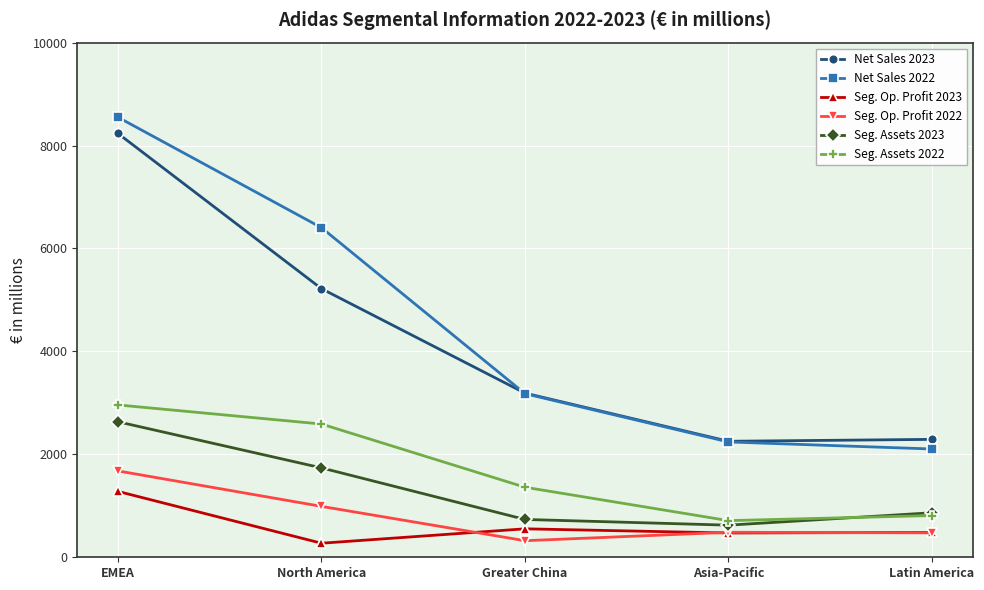

True or false: Seg. Assets 2022 and Net Sales 2023 intersect in this chart.

False